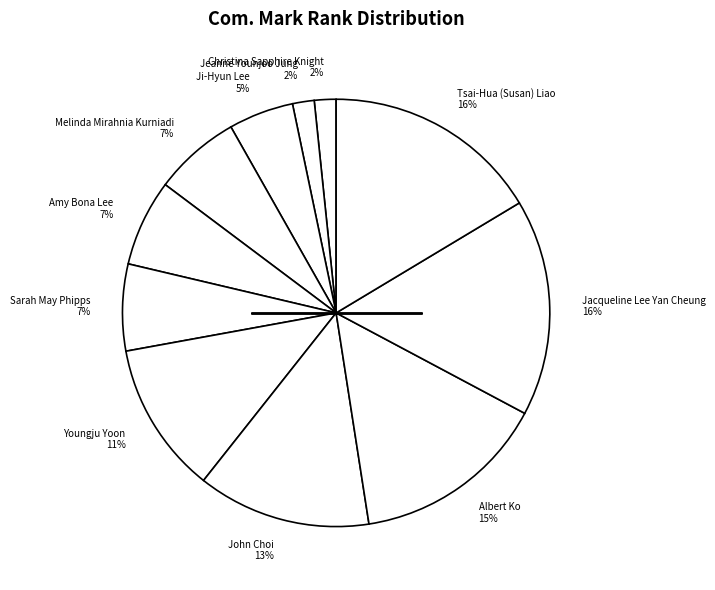

Count the number of slices in the pie.

11